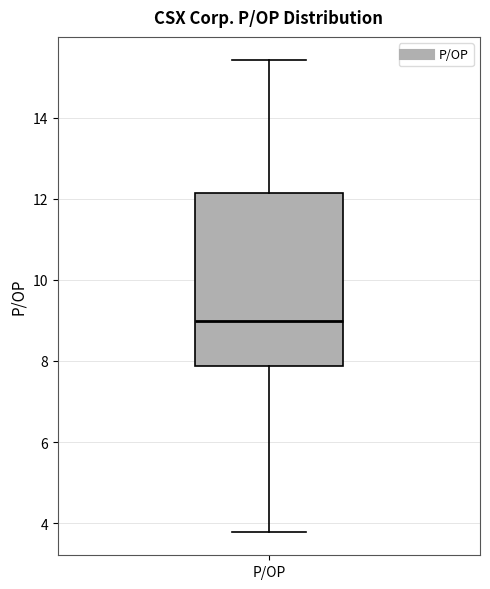

Transcribe this box plot: give where the median line is, the range the box spans, and where the two whiskers end, as read against the y-axis. The values are not printed on the chart, so give them approximately, as read against the axis.

median 9.0, box 7.8 to 12.2, whiskers 3.8 to 15.4